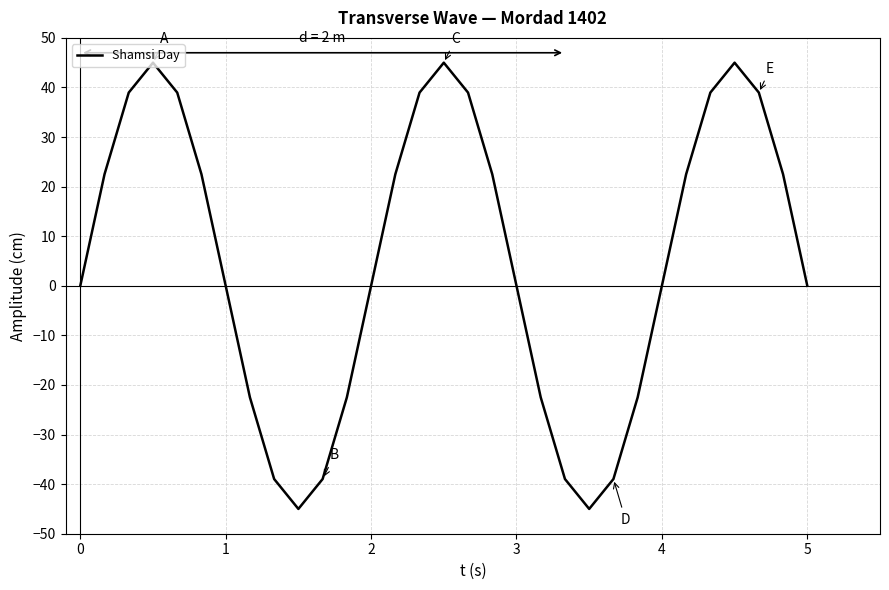

How many interior local valleys (lower than both neighbors) does the data have?

2